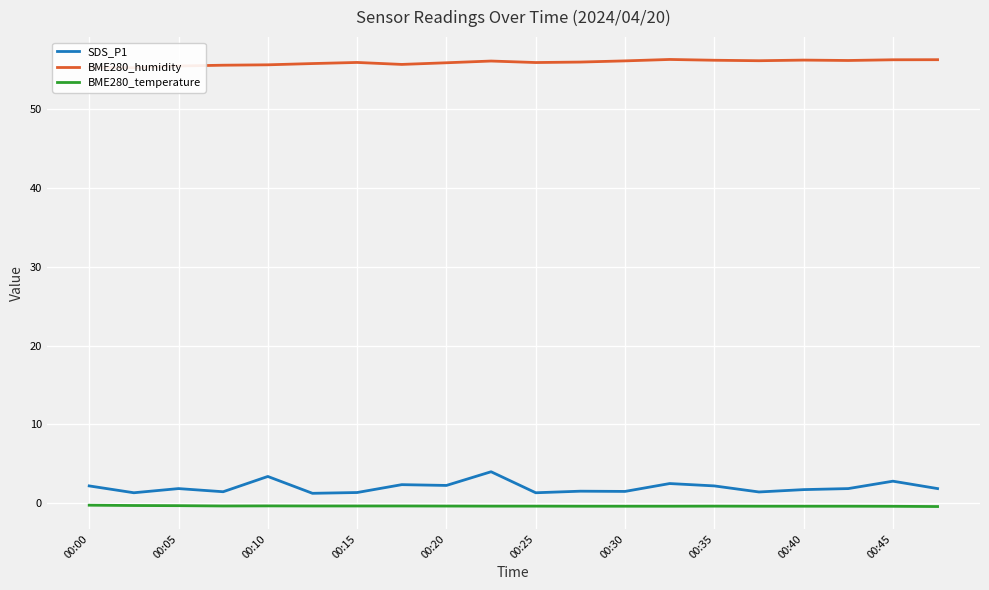

True or false: BME280_humidity and BME280_temperature cross at least once.

False